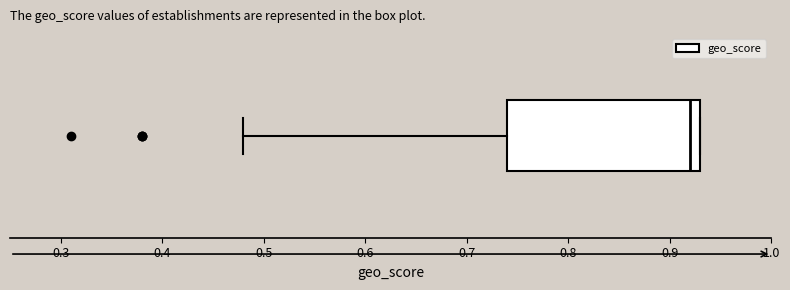

Where does the median line of the box sit on the x-axis? The values are not printed on the chart, so give them approximately, as read against the axis.

0.92